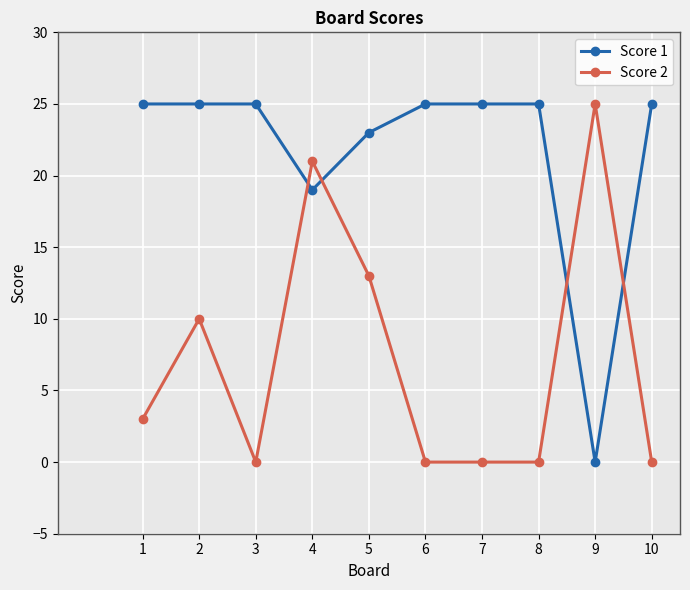

True or false: Score 2 and Score 1 cross at least once.

True